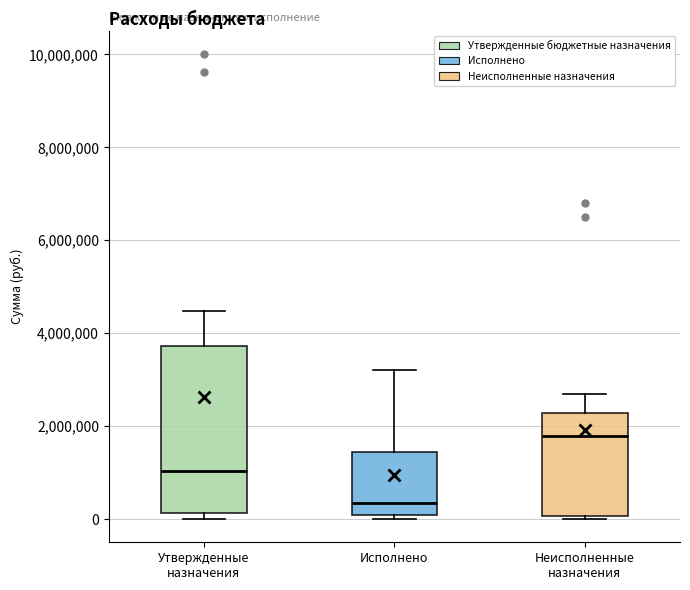

Which box is the tallest, from its lower edge to its upper edge?

Утвержденные назначения